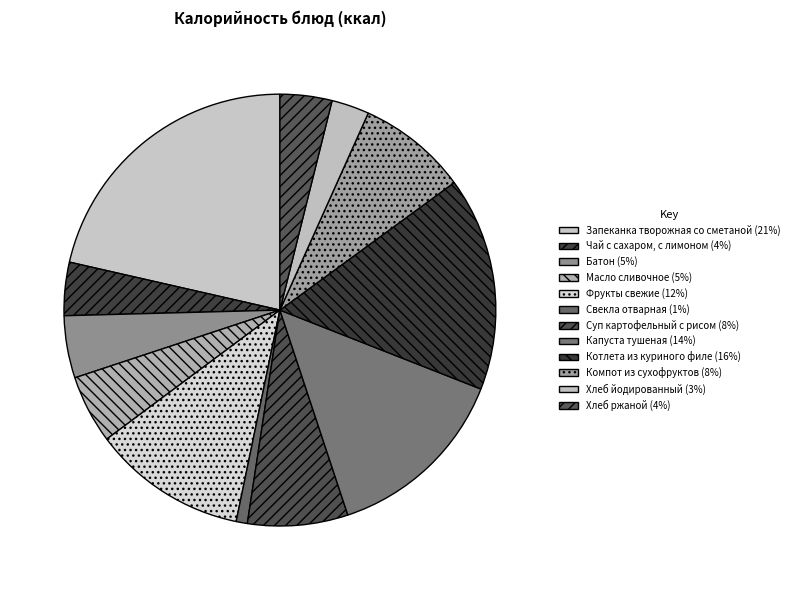

What is the smallest slice in the pie chart?

Свекла отварная